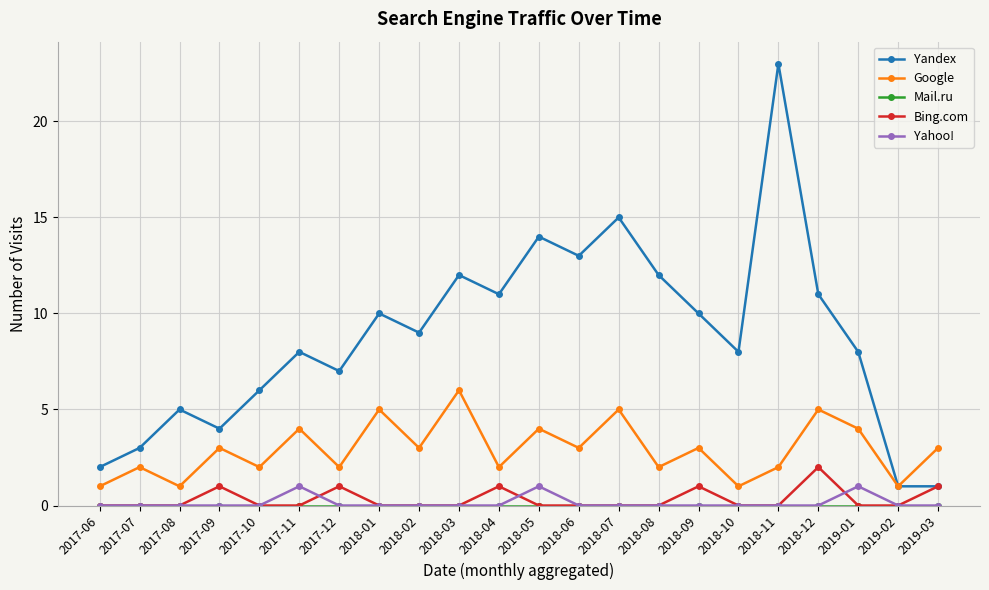

Is the value of Yahoo! at 2018-11 greater than the value of Yandex at 2018-10?

No